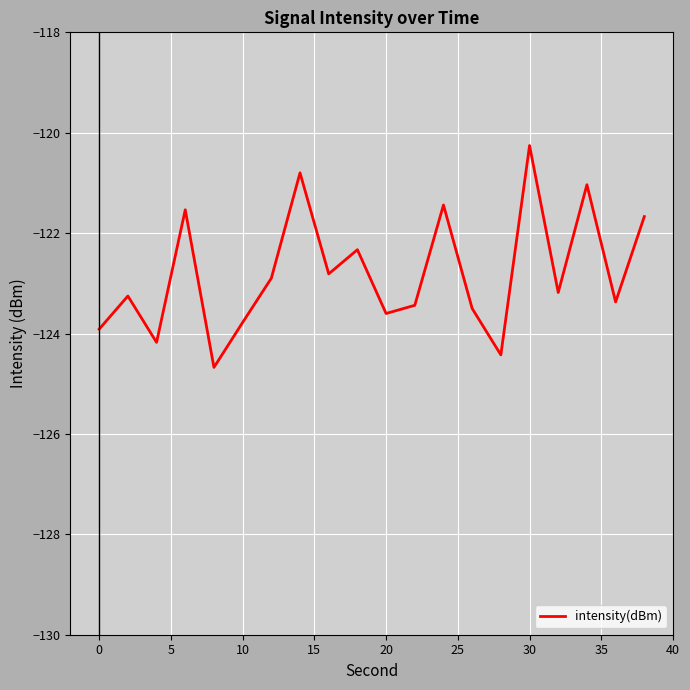

What is the maximum value shown in the chart?

-120.3